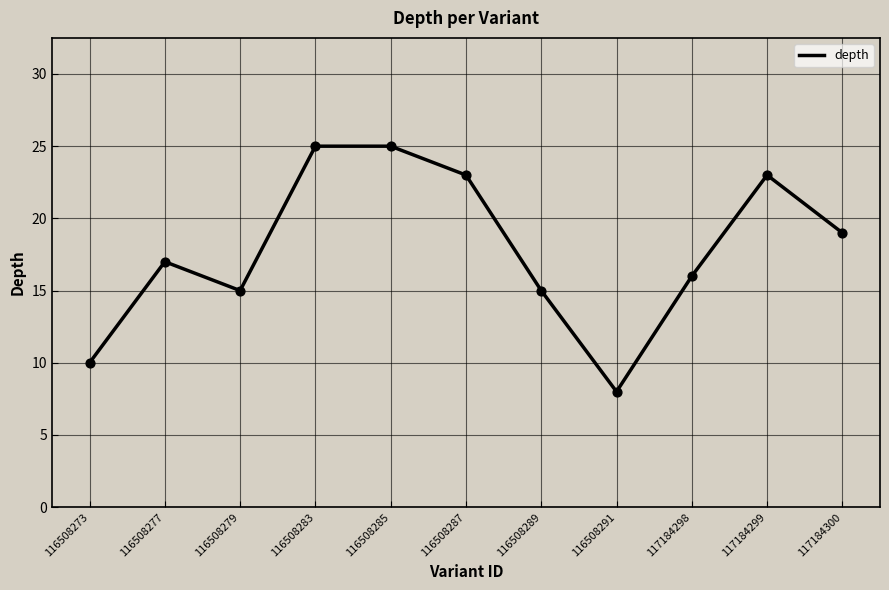

Approximately how many times larger is the value at 116508285 compared to 116508287?

1.1